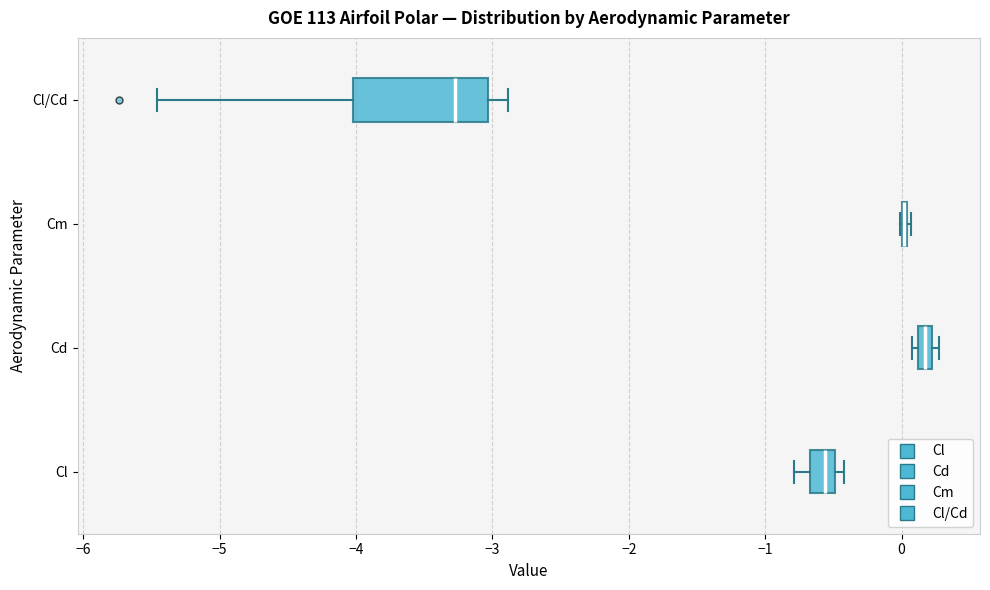

Comparing the boxes themselves (not the whiskers), which one is the widest?

Cl/Cd